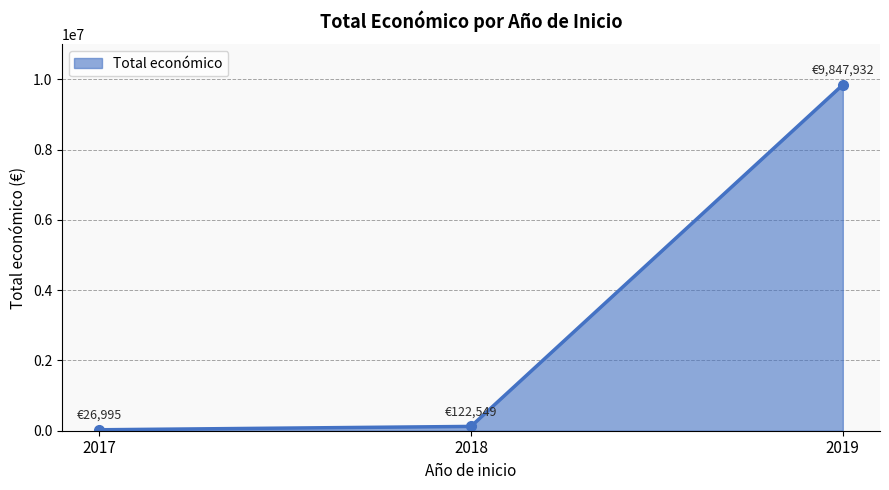

Count the number of categories in the chart.

3